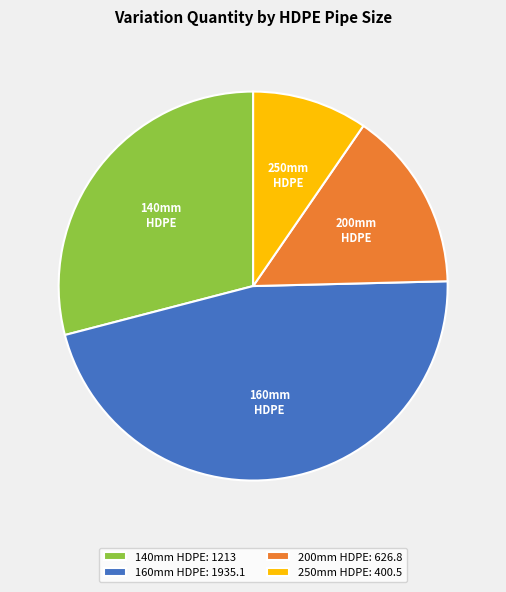

Is there any slice that represents more than half of the pie?

No